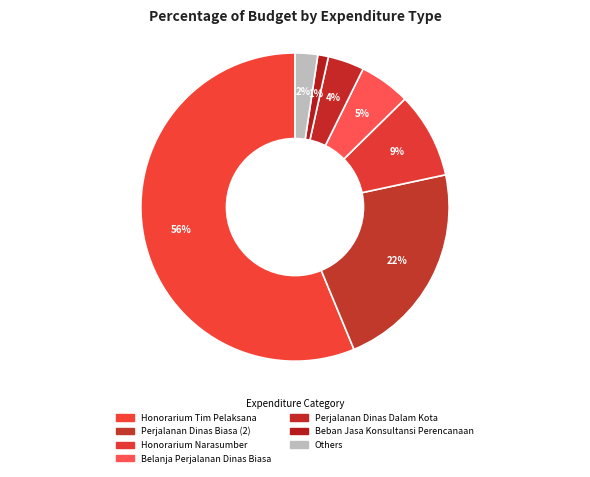

Which category accounts for the majority?

Honorarium Tim Pelaksana